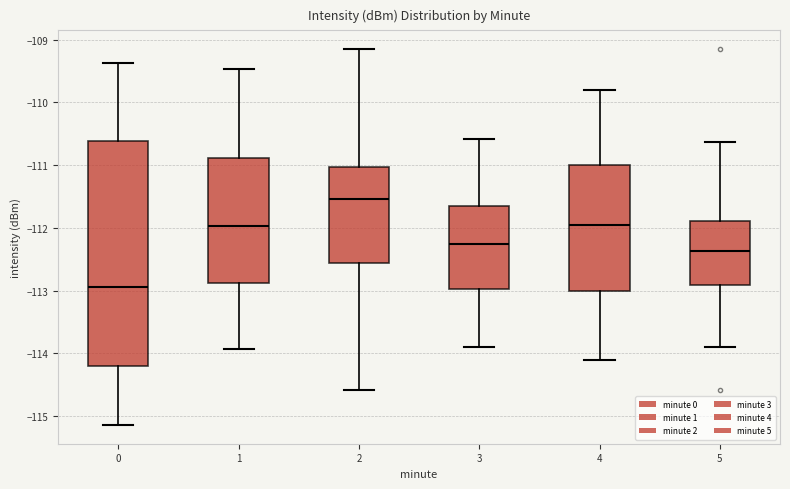

Which box's median line is the highest?

2